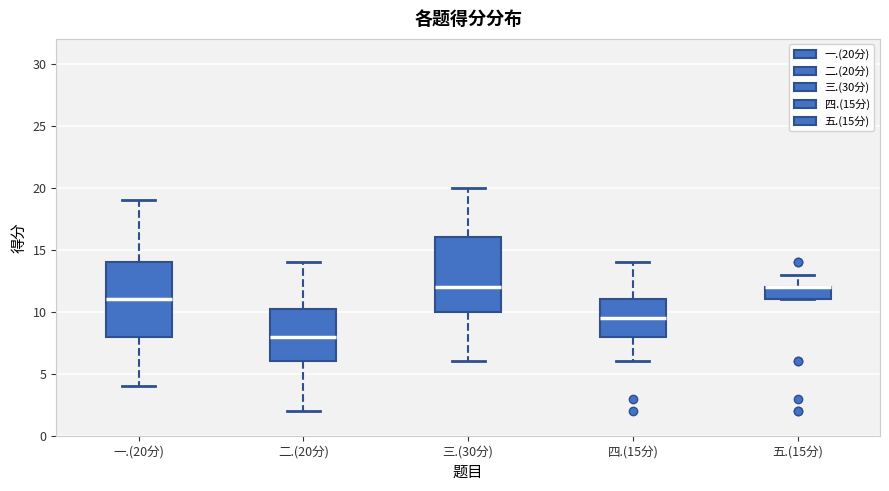

Where does the lower whisker of the box for 三.(30分) end on the y-axis? The values are not printed on the chart, so give them approximately, as read against the axis.

6.0